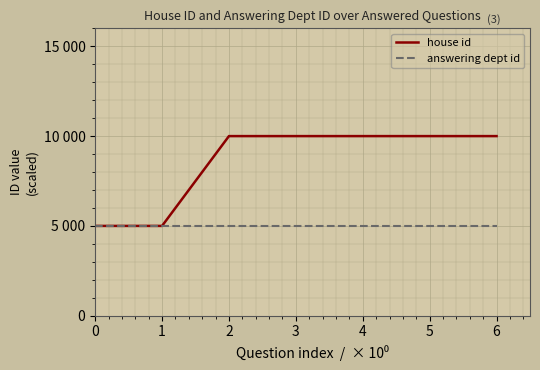

True or false: answering dept id has more than 1 interior local peaks.

False